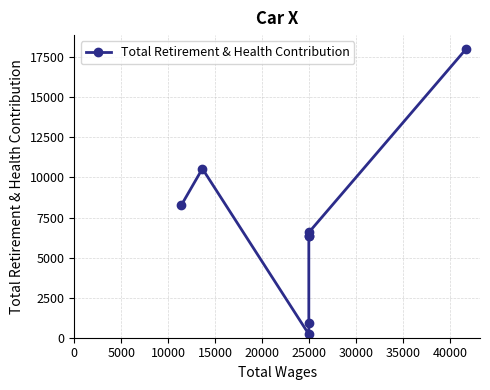

What is the difference between the values at 35000 and 25000?

11639